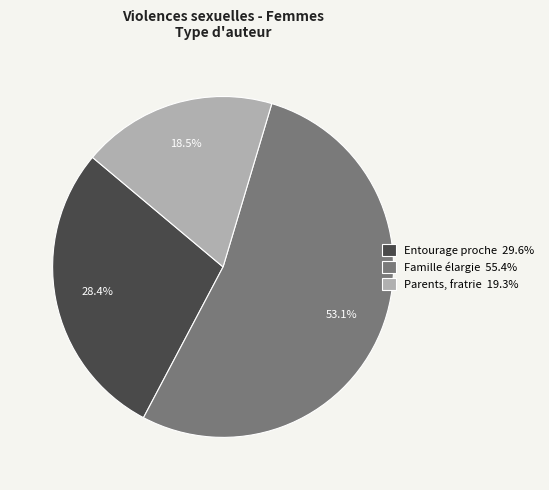

The Entourage proche slice represents 15% of the pie. True or false?

False